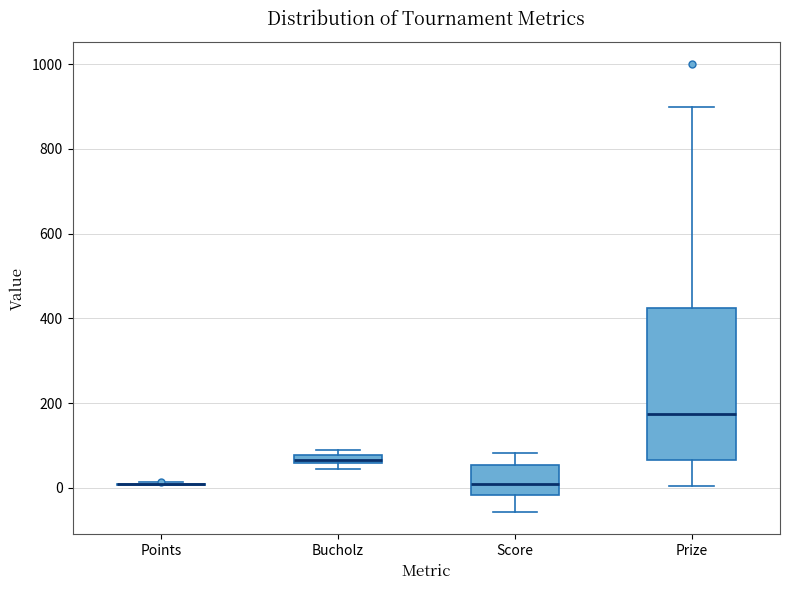

Where does the median line of the box for Score sit on the y-axis? The values are not printed on the chart, so give them approximately, as read against the axis.

20